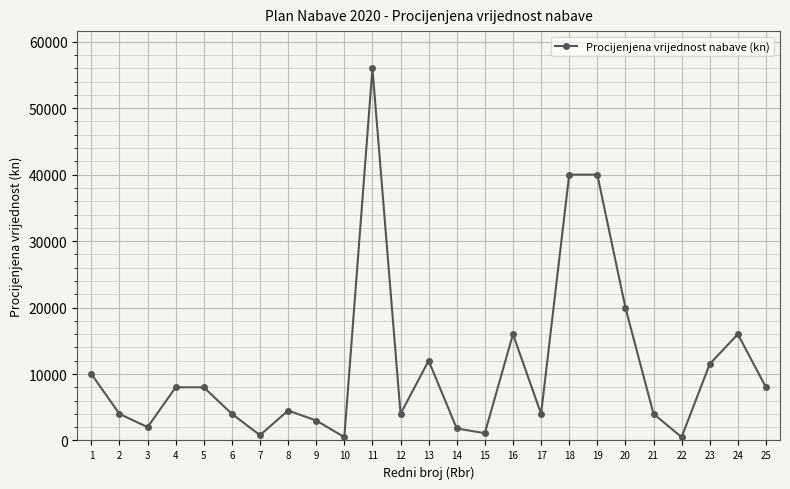

Does the chart display data point markers on the line(s)?

Yes